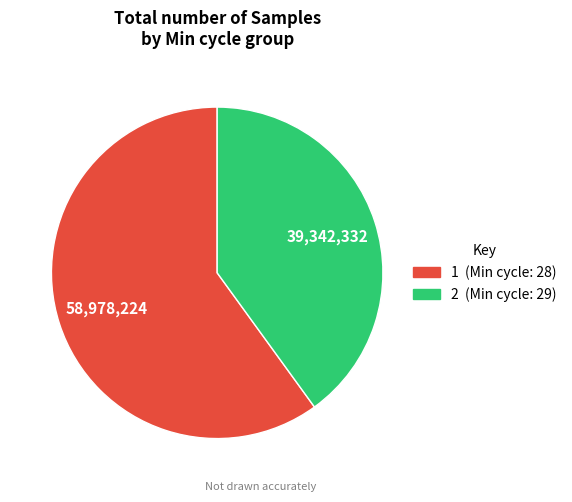

Does any single category account for the majority?

Yes